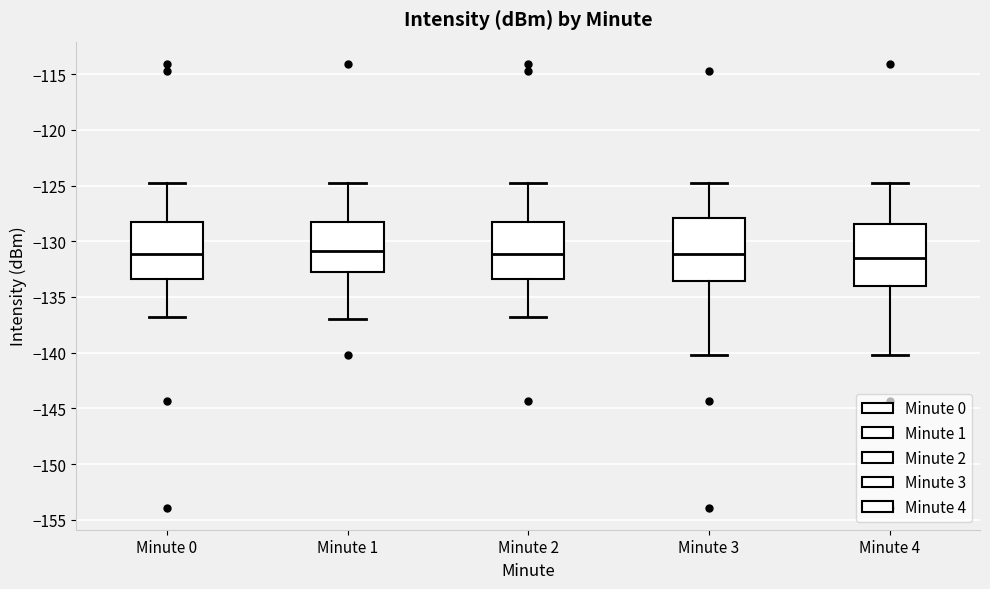

Where is the upper edge of the box for Minute 3 on the y-axis? The values are not printed on the chart, so give them approximately, as read against the axis.

-128.0